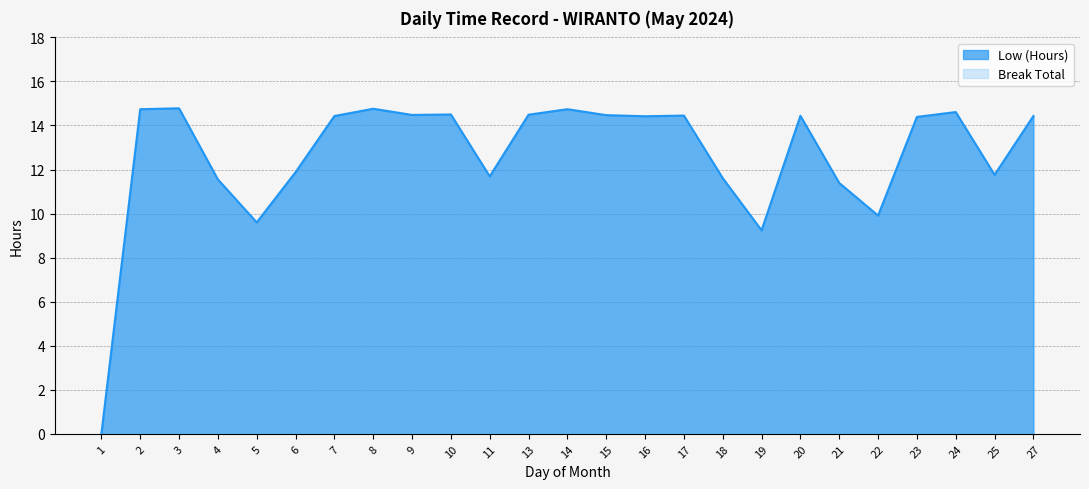

Does the chart display data point markers on the line(s)?

No